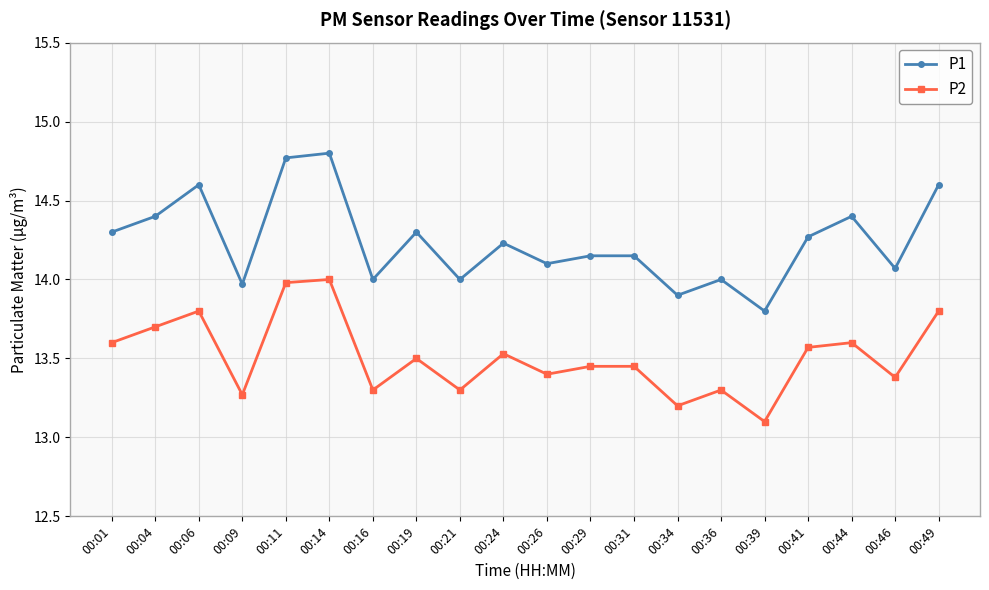

What is the sum of all P2 values?

270.2